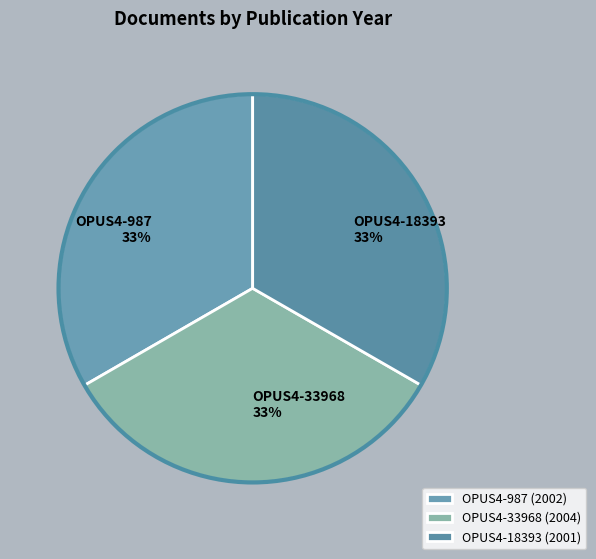

Is the sum of OPUS4-987 and OPUS4-33968 greater than half?

Yes